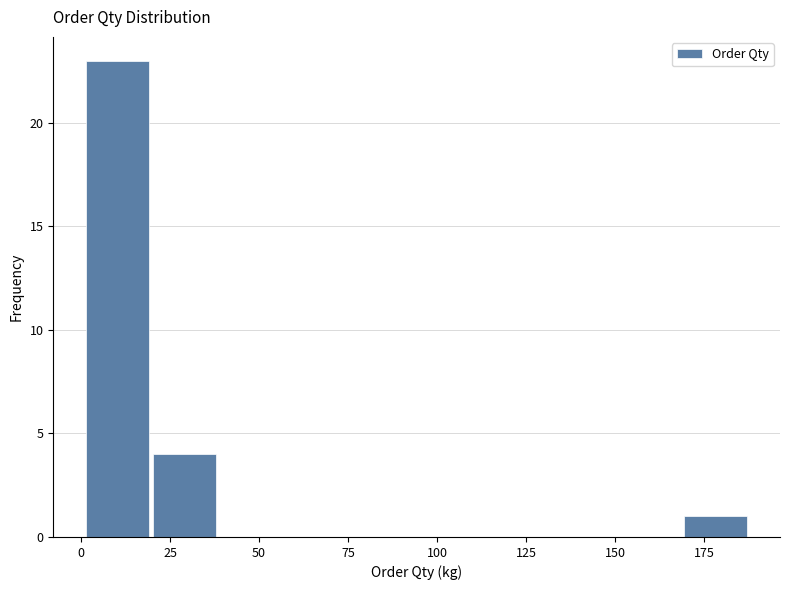

Around what value on the x-axis is the tallest bar? Give the approximate position of its centre, as read against the axis.

10